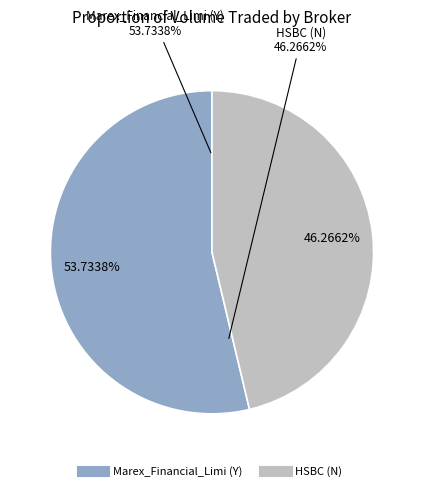

What is the majority slice?

Marex_Financial_Limi (Y)